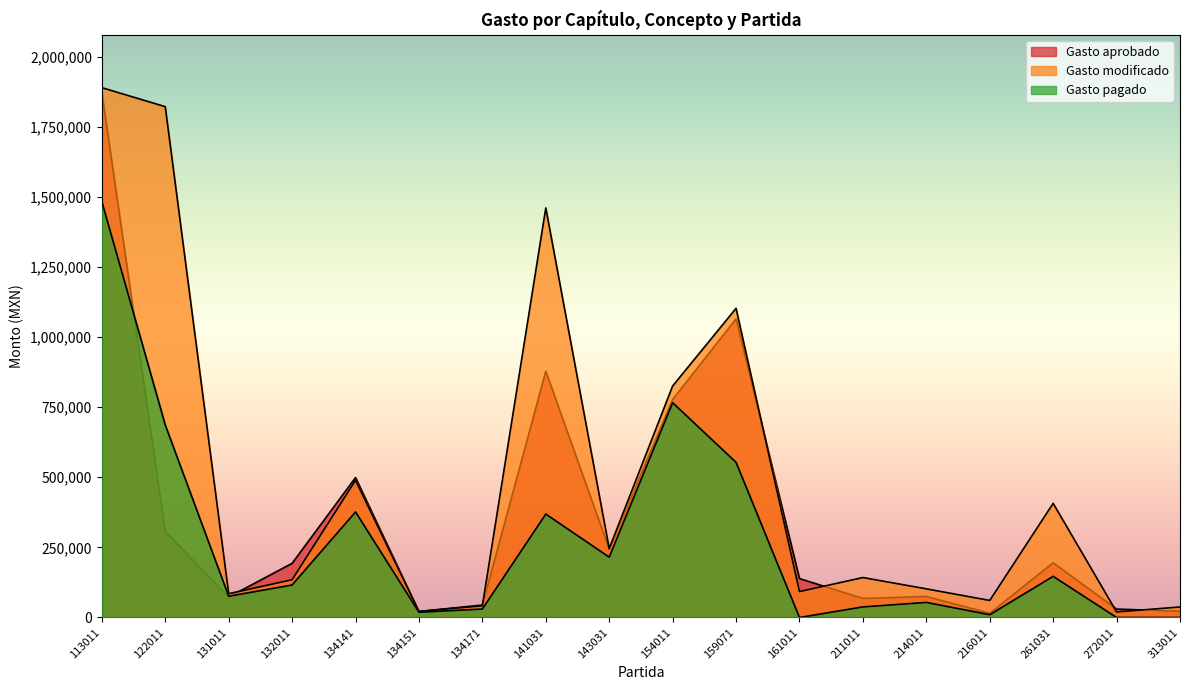

Rank the categories by Gasto pagado value from highest to lowest.

113011, 154011, 122011, 159071, 134141, 141031, 143031, 261031, 132011, 131011, 214011, 211011, 134171, 134151, 216011, 161011, 272011, 313011